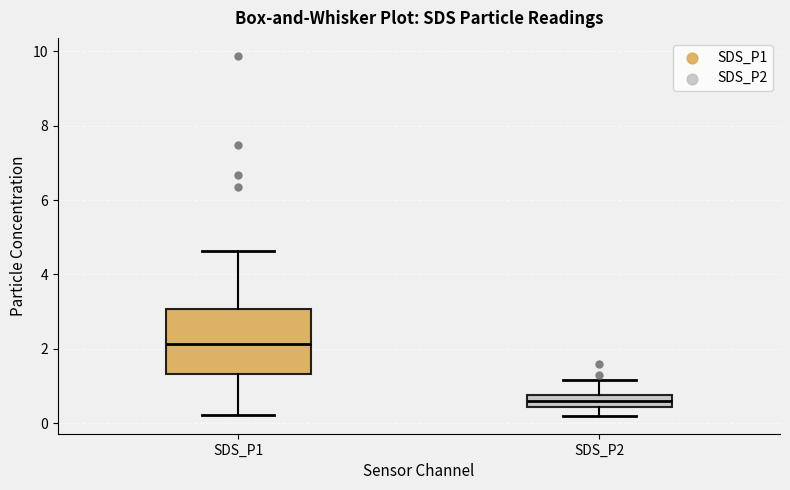

Reading left to right, read every box against the y-axis: the position of its median line, the range the box covers, and the ends of its whiskers. The values are not printed on the chart, so give them approximately, as read against the axis.

SDS_P1: median 2.2, box 1.4 to 3.0, whiskers 0.2 to 4.6
SDS_P2: median 0.6, box 0.4 to 0.8, whiskers 0.2 to 1.2